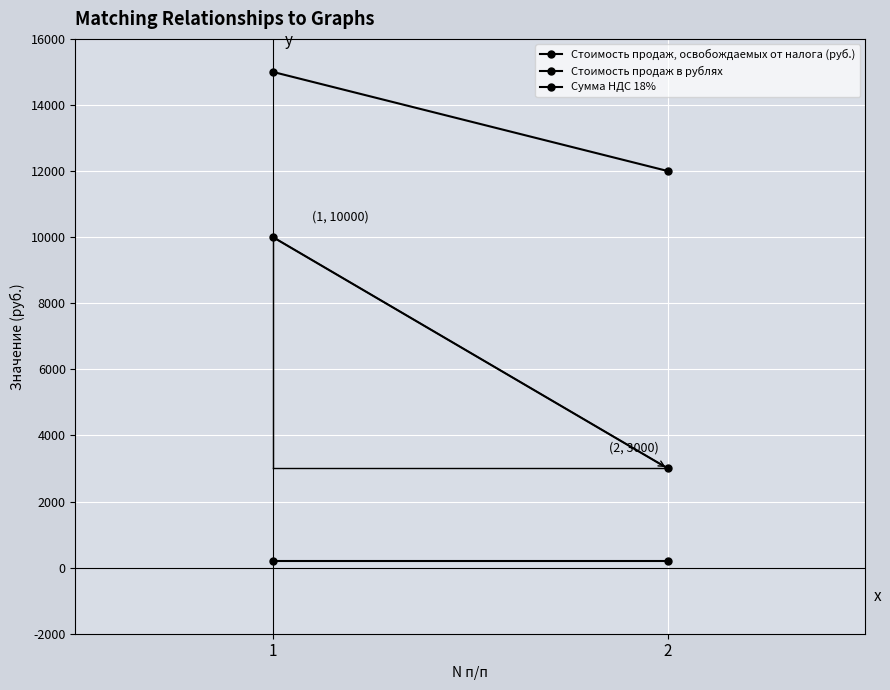

Rank the series at 2 from lowest to highest value.

Сумма НДС 18%, Стоимость продаж, освобождаемых от налога (руб.), Стоимость продаж в рублях